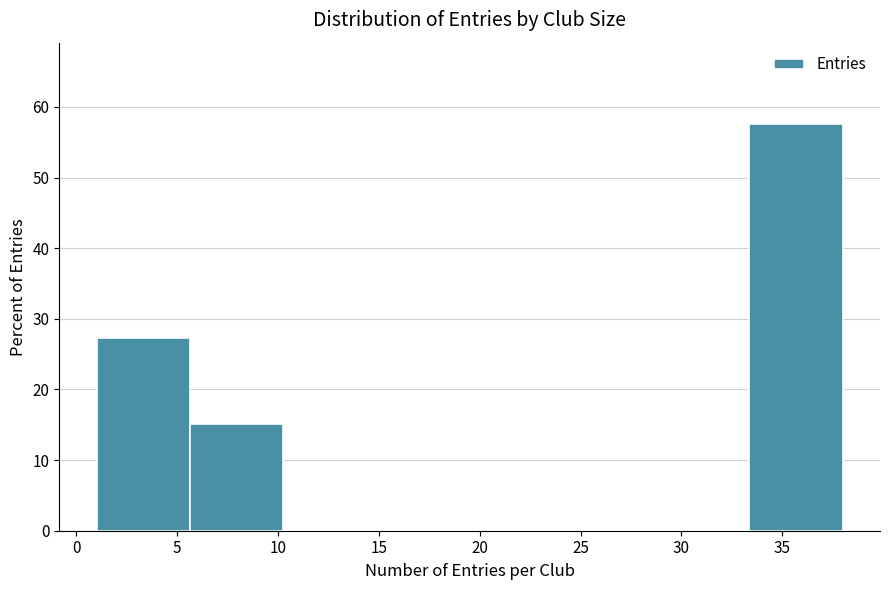

What is the height of the bar covering 33.5 to 38.0 on the x-axis? Neither the bar edges nor the heights are printed on the chart, so give them approximately, as read against the axes.

58